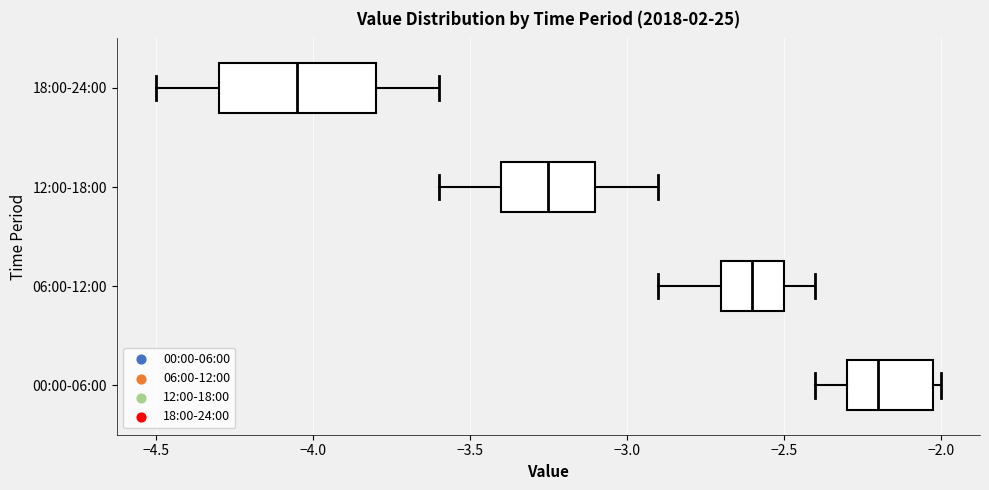

Comparing the boxes themselves (not the whiskers), which one is the widest?

18:00-24:00